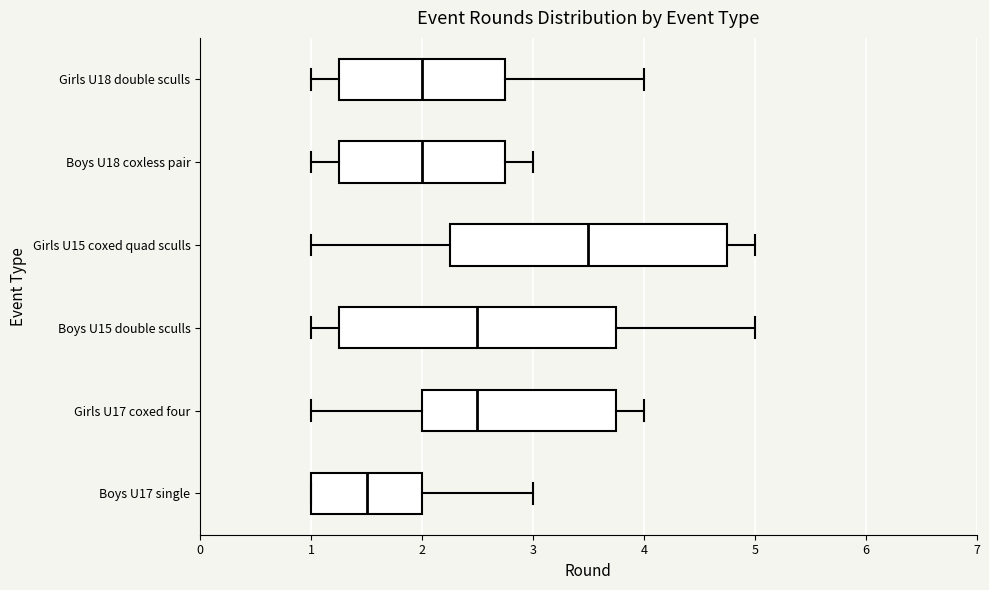

Reading bottom to top, transcribe this box plot: for each box, give where its median line is, the range the box spans, and where its two whiskers end, as read against the x-axis. The values are not printed on the chart, so give them approximately, as read against the axis.

Boys U17 single: median 1.5, box 1.0 to 2.0, whiskers 1.0 to 3.0
Girls U17 coxed four: median 2.5, box 2.0 to 3.8, whiskers 1.0 to 4.0
Boys U15 double sculls: median 2.5, box 1.3 to 3.8, whiskers 1.0 to 5.0
Girls U15 coxed quad sculls: median 3.5, box 2.3 to 4.8, whiskers 1.0 to 5.0
Boys U18 coxless pair: median 2.0, box 1.3 to 2.8, whiskers 1.0 to 3.0
Girls U18 double sculls: median 2.0, box 1.3 to 2.8, whiskers 1.0 to 4.0